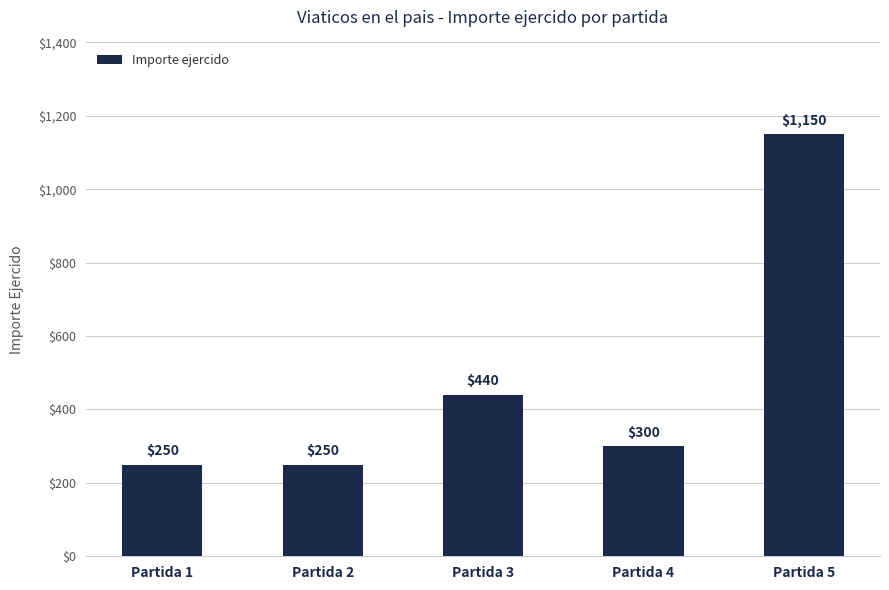

Is it true that the value at Partida 5 is 748?

False